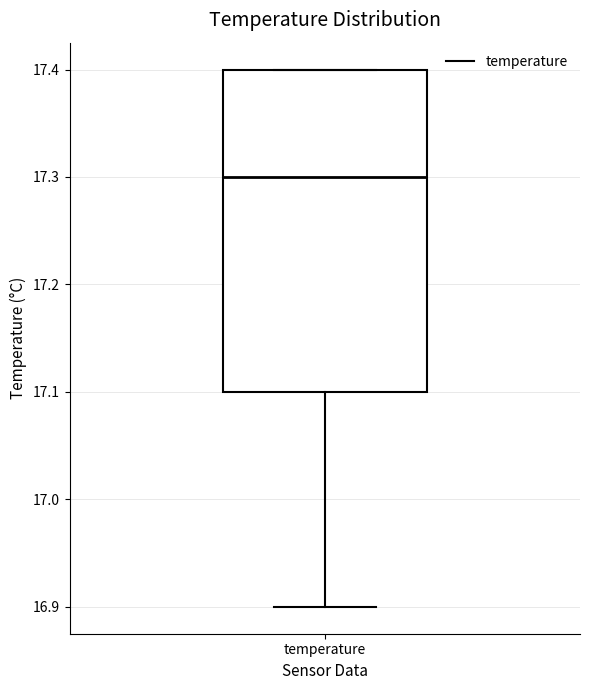

Read this box plot against the y-axis: the position of the median line, the range covered by the box, and the ends of both whiskers. The values are not printed on the chart, so give them approximately, as read against the axis.

median 17.3, box 17.1 to 17.4, whiskers 16.9 to 17.4